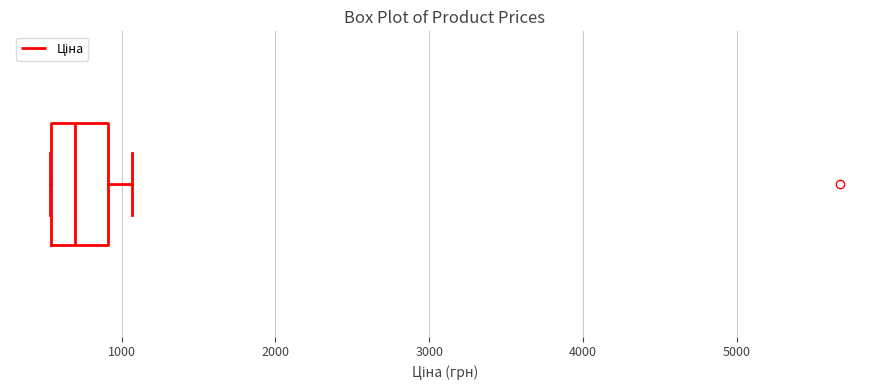

Where does the right whisker of the box end on the x-axis? The values are not printed on the chart, so give them approximately, as read against the axis.

1100